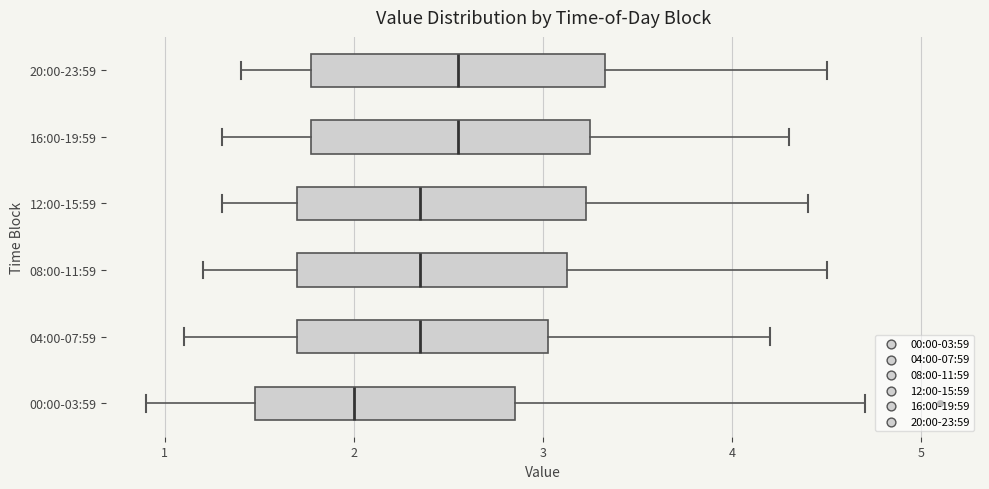

Where does the left whisker of the box for 20:00-23:59 end on the x-axis? The values are not printed on the chart, so give them approximately, as read against the axis.

1.4